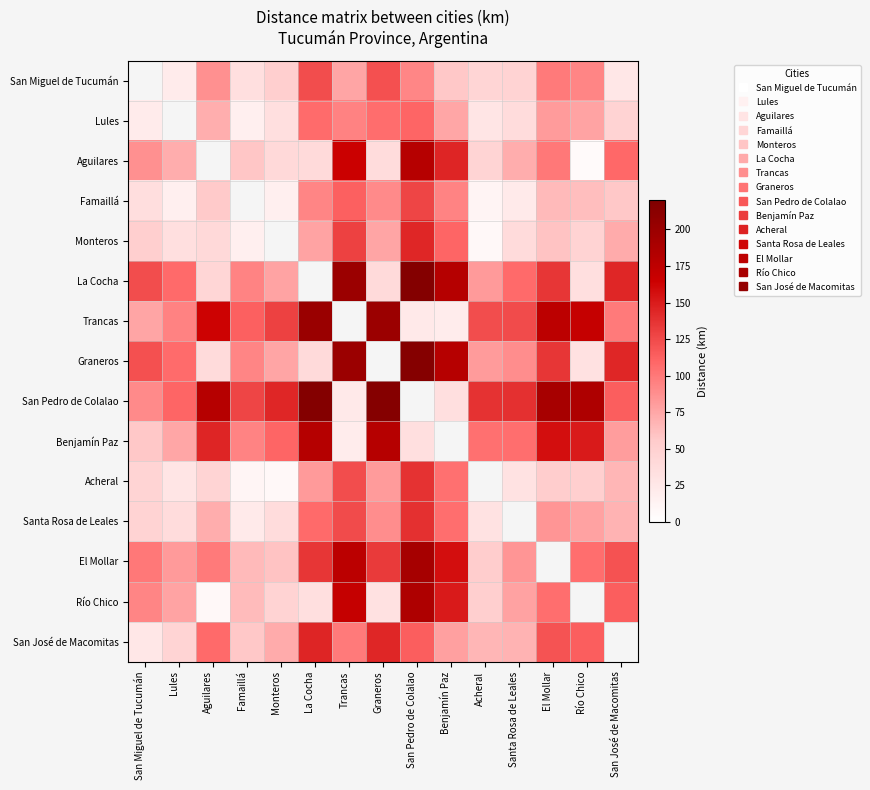

Where is Río Chico nearest to the value 96?

San Miguel de Tucumán